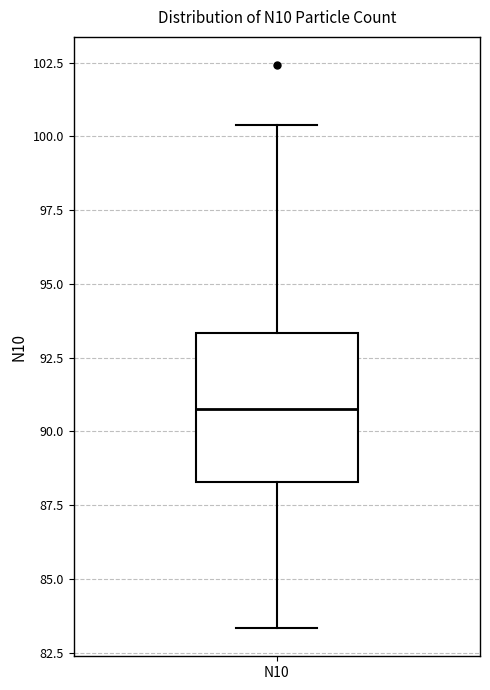

Transcribe this box plot: give where the median line is, the range the box spans, and where the two whiskers end, as read against the y-axis. The values are not printed on the chart, so give them approximately, as read against the axis.

median 91.0, box 88.5 to 93.5, whiskers 83.5 to 100.5